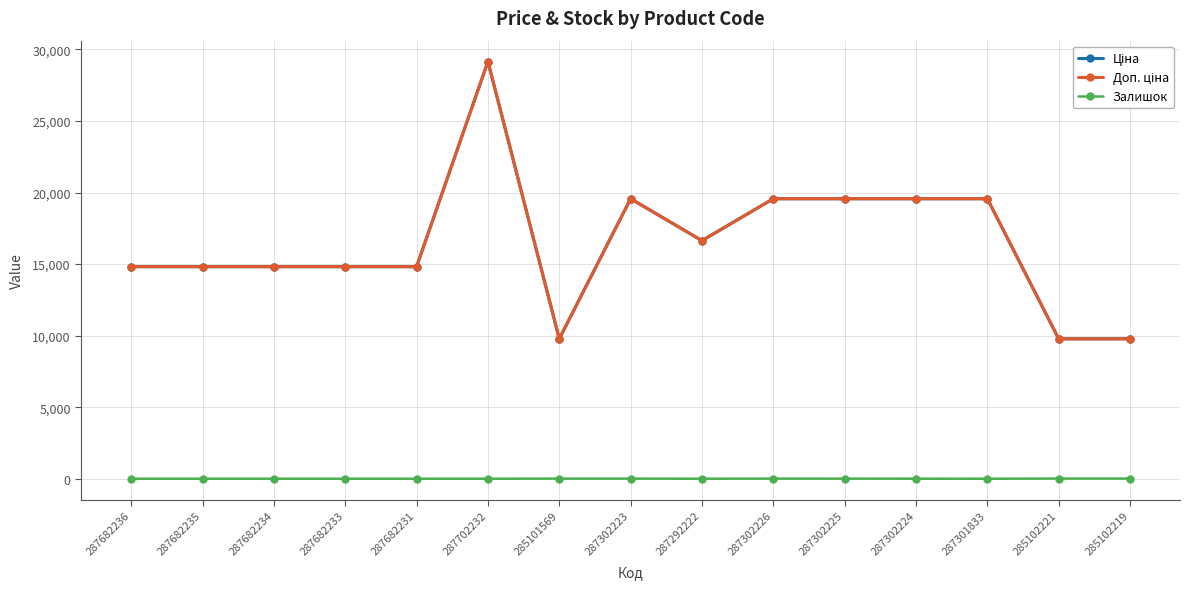

At 287682236, list the series in order from smallest to largest.

Залишок, Ціна, Доп. ціна